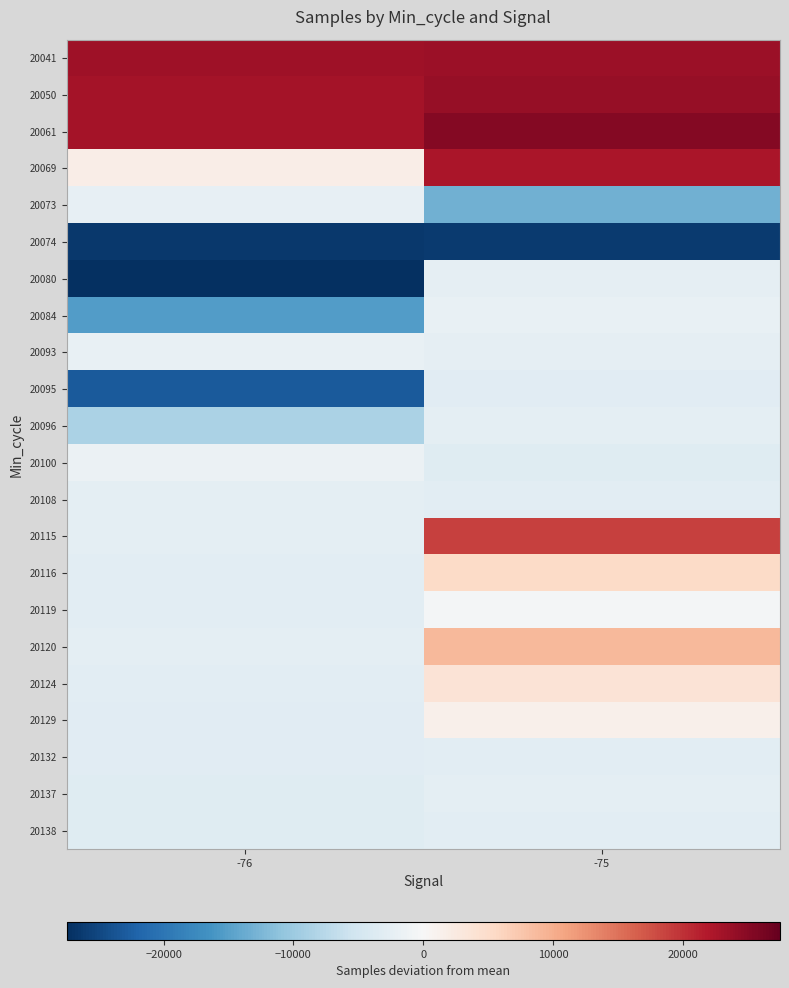

Reading left to right, extract all data points from this chart.

20041: -76=23261.8	-75=23398.8
20050: -76=22941.8	-75=23814.8
20061: -76=22849.8	-75=25313.8
20069: -76=1822.8	-75=22338.8
20073: -76=-2199.2	-75=-13195.2
20074: -76=-26499.2	-75=-26303.2
20080: -76=-27459.2	-75=-2412.2
20084: -76=-15324.2	-75=-1943.2
20093: -76=-1943.2	-75=-2386.2
20095: -76=-23083.2	-75=-3209.2
20096: -76=-8617.2	-75=-2760.2
20100: -76=-1591.2	-75=-3300.2
20108: -76=-2715.2	-75=-2969.2
20115: -76=-2742.2	-75=18813.8
20116: -76=-2866.2	-75=5202.8
20119: -76=-2973.2	-75=-638.2
20120: -76=-2616.2	-75=8818.8
20124: -76=-2789.2	-75=3832.8
20129: -76=-3093.2	-75=1304.8
20132: -76=-3172.2	-75=-2973.2
20137: -76=-3221.2	-75=-2616.2
20138: -76=-3314.2	-75=-2789.2